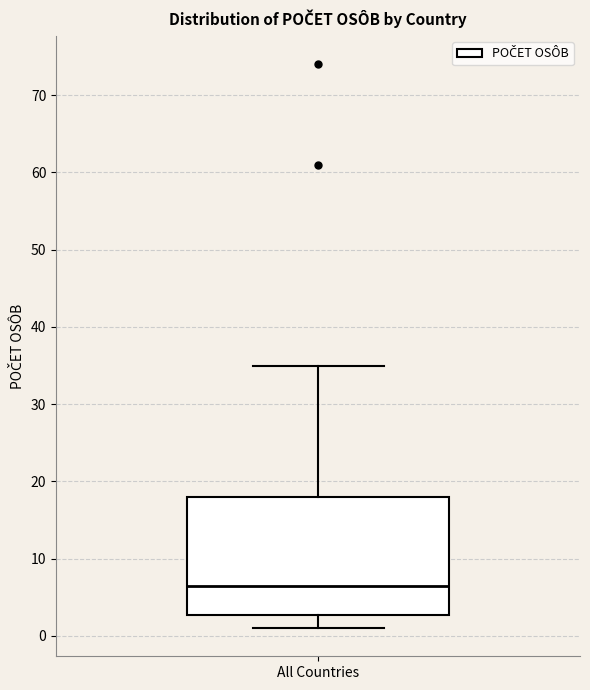

Where is the lower edge of the box for All Countries on the y-axis? The values are not printed on the chart, so give them approximately, as read against the axis.

3